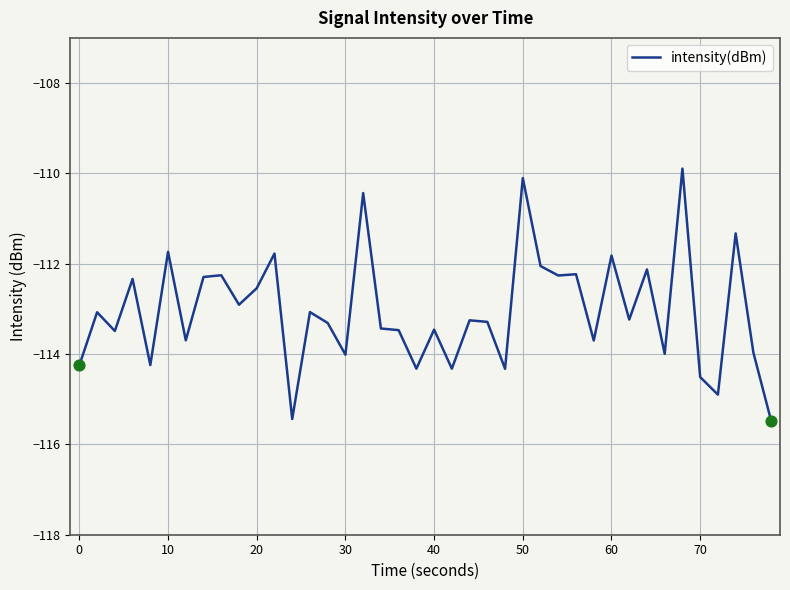

What is the minimum value shown in the chart?

-115.5